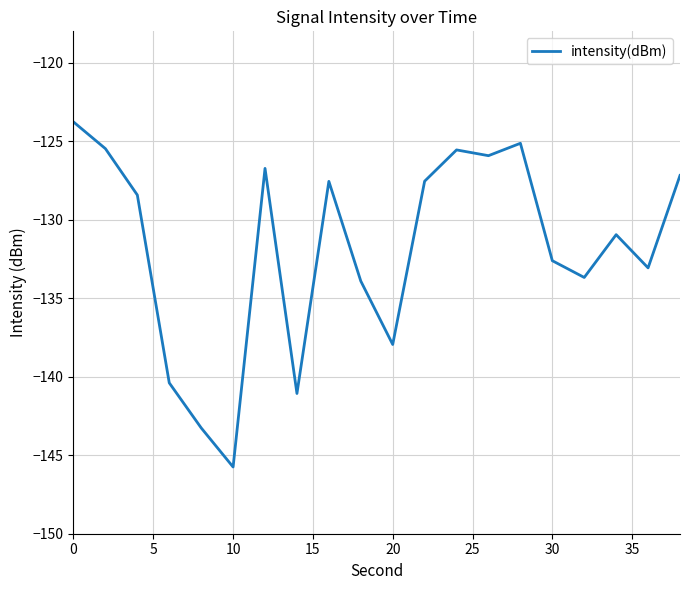

What is the difference between the maximum and minimum values?

22.0